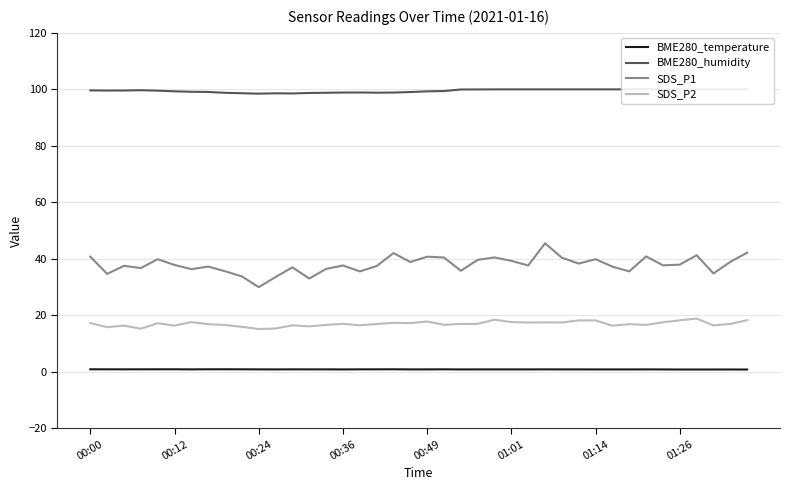

Does the chart display data point markers on the line(s)?

No